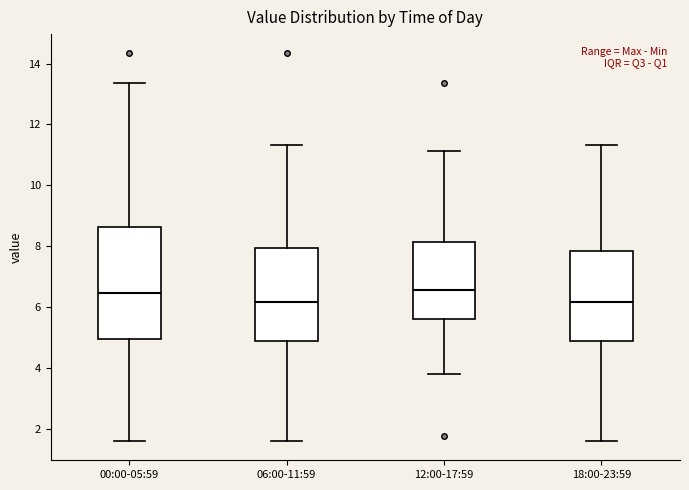

Which box is the tallest, from its lower edge to its upper edge?

00:00-05:59